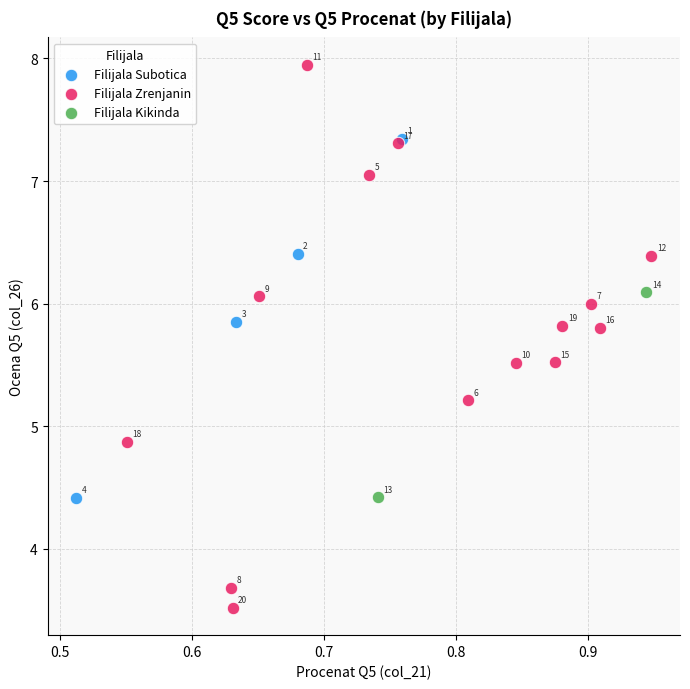

Which series has the widest spread of Y values?

Filijala Zrenjanin